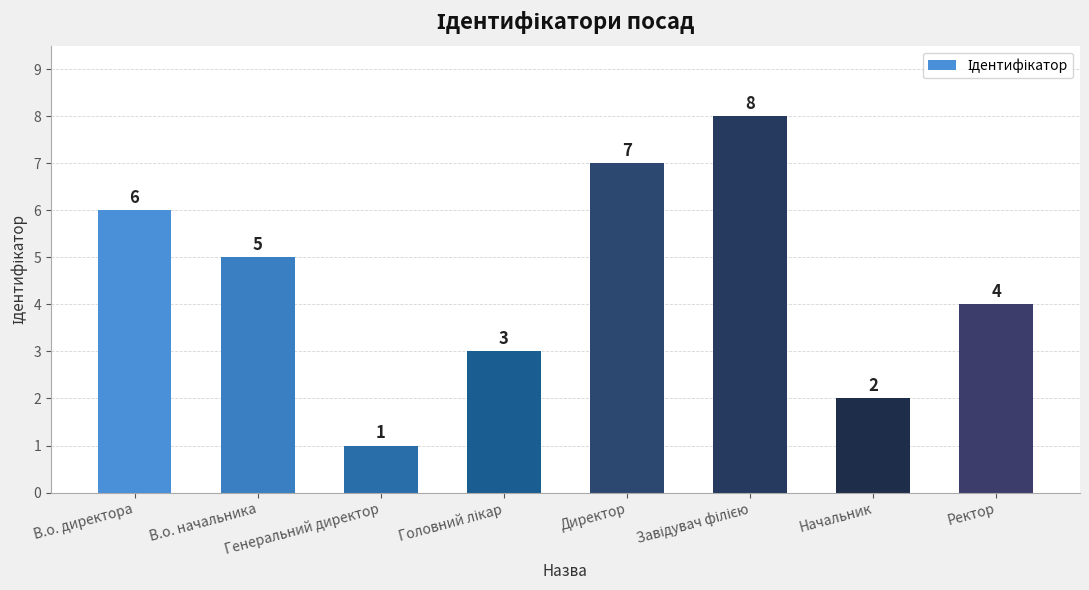

What is the difference between the maximum and minimum values?

7